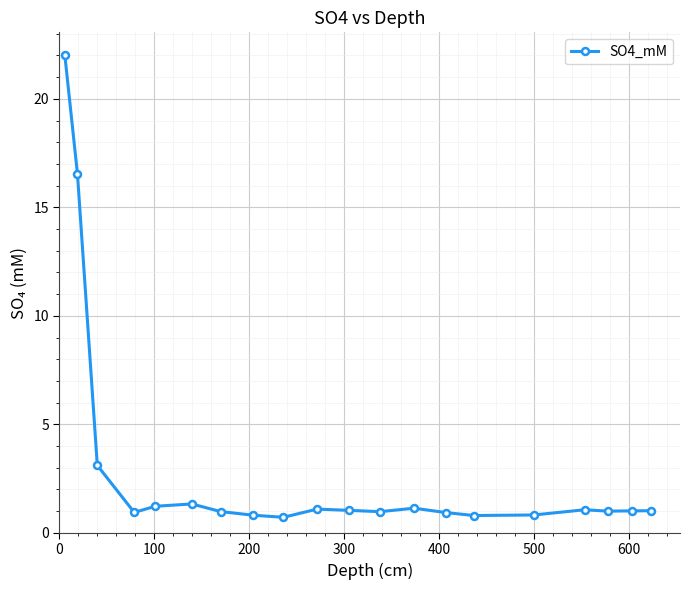

True or false: there are more than 2 points higher than both neighbors.

True